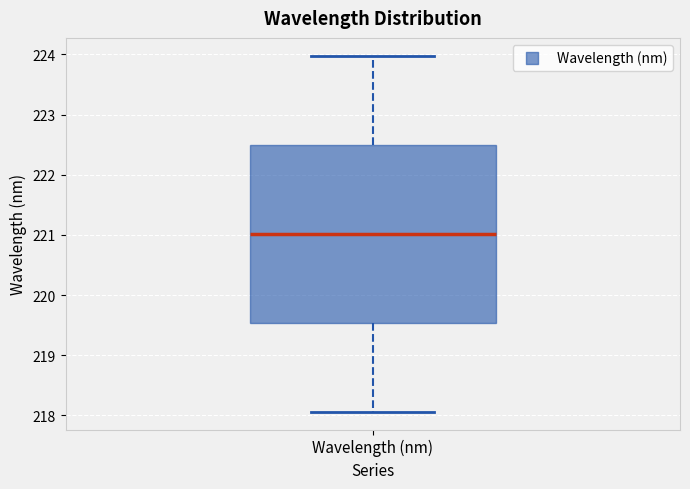

Read this box plot against the y-axis: the position of the median line, the range covered by the box, and the ends of both whiskers. The values are not printed on the chart, so give them approximately, as read against the axis.

median 221.0, box 219.5 to 222.5, whiskers 218.1 to 224.0